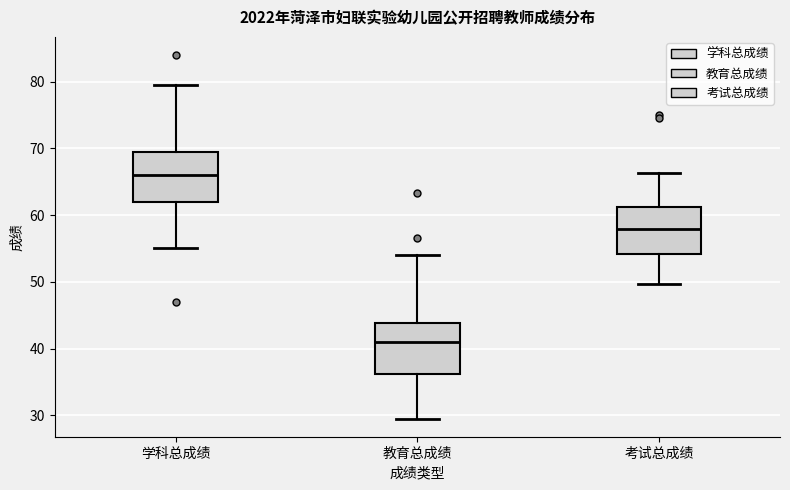

Reading left to right, transcribe this box plot: for each box, give where its median line is, the range the box spans, and where its two whiskers end, as read against the y-axis. The values are not printed on the chart, so give them approximately, as read against the axis.

学科总成绩: median 66, box 62 to 70, whiskers 55 to 80
教育总成绩: median 41, box 36 to 44, whiskers 30 to 54
考试总成绩: median 58, box 54 to 61, whiskers 50 to 66